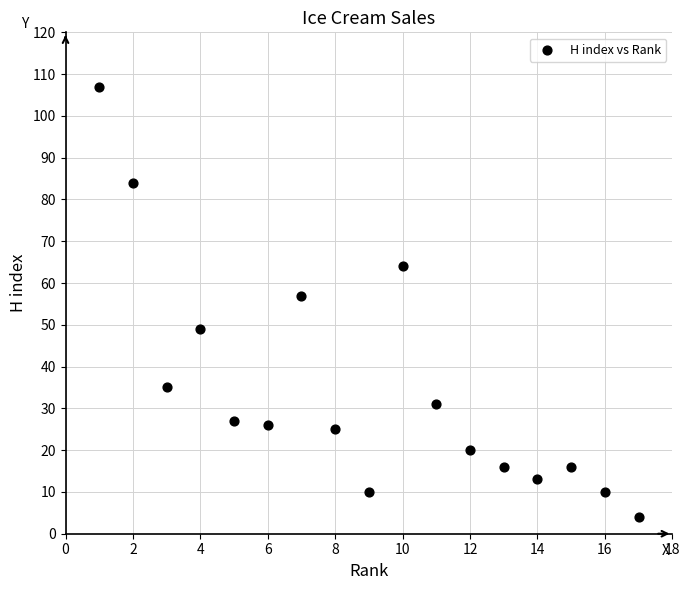

What is the range of Y values (max minus min)?

103